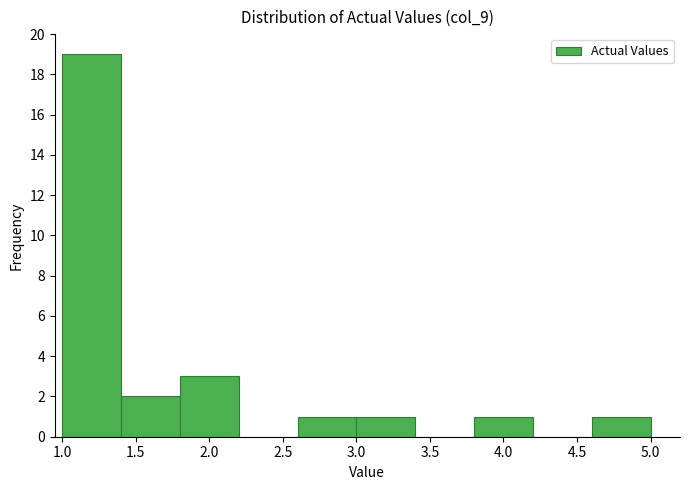

Reading left to right, list every bar in this chart as the range it spans on the x-axis followed by its height. The values are not printed on the chart, so give them approximately, as read against the axis.

1.0 to 1.4: 19
1.4 to 1.8: 2
1.8 to 2.2: 3
2.2 to 2.6: 0
2.6 to 3.0: 1
3.0 to 3.4: 1
3.4 to 3.8: 0
3.8 to 4.2: 1
4.2 to 4.6: 0
4.6 to 5.0: 1